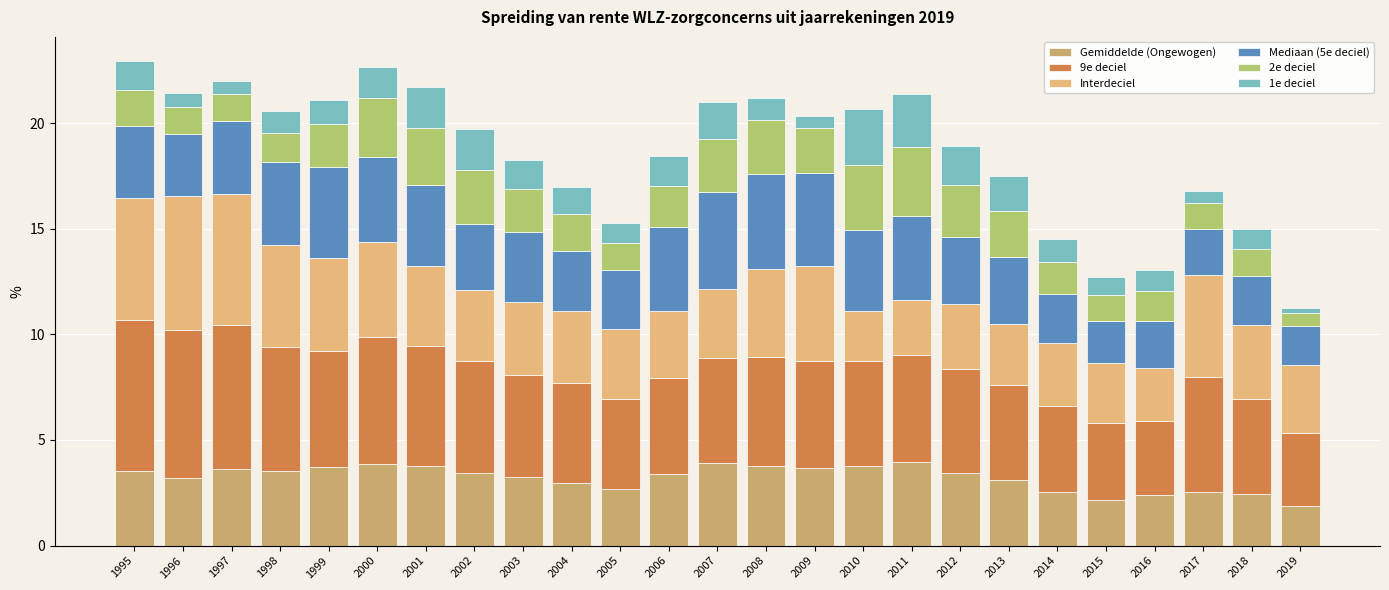

Is it true that Interdeciel equals 2.9 at 2013?

True